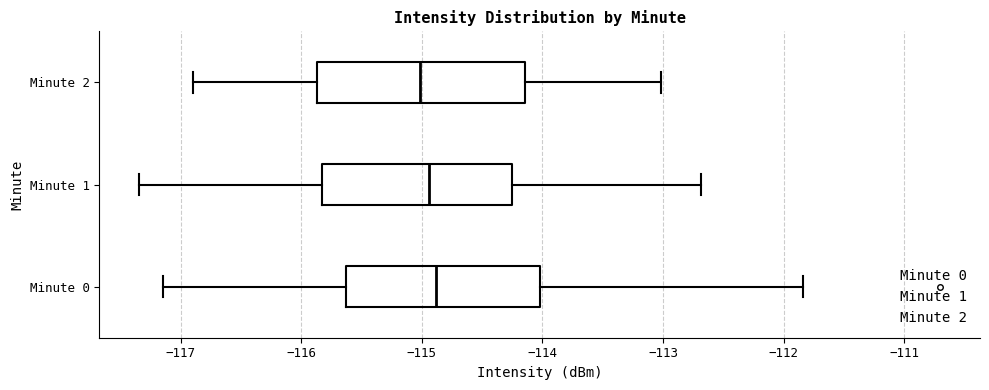

Reading bottom to top, read every box against the x-axis: the position of its median line, the range the box covers, and the ends of its whiskers. The values are not printed on the chart, so give them approximately, as read against the axis.

Minute 0: median -114.9, box -115.6 to -114.0, whiskers -117.1 to -111.8
Minute 1: median -114.9, box -115.8 to -114.3, whiskers -117.3 to -112.7
Minute 2: median -115.0, box -115.9 to -114.1, whiskers -116.9 to -113.0